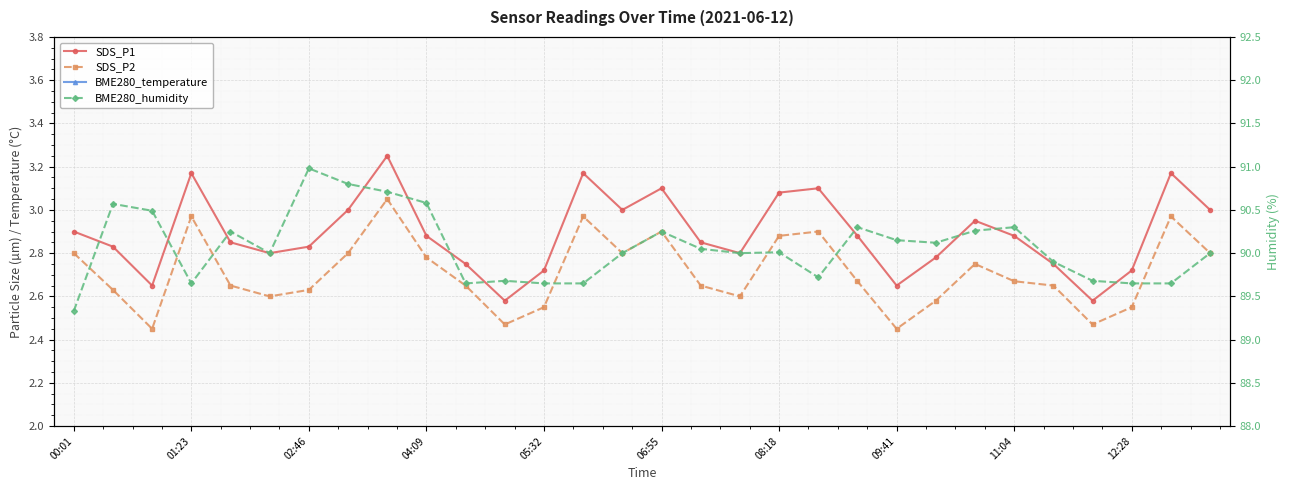

Read the SDS_P2 value at 28.

3.0